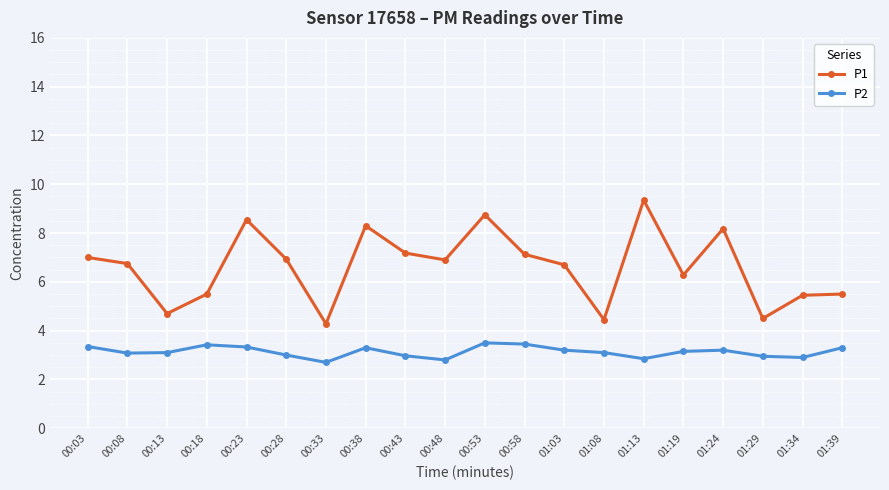

Count the number of categories in the chart.

20